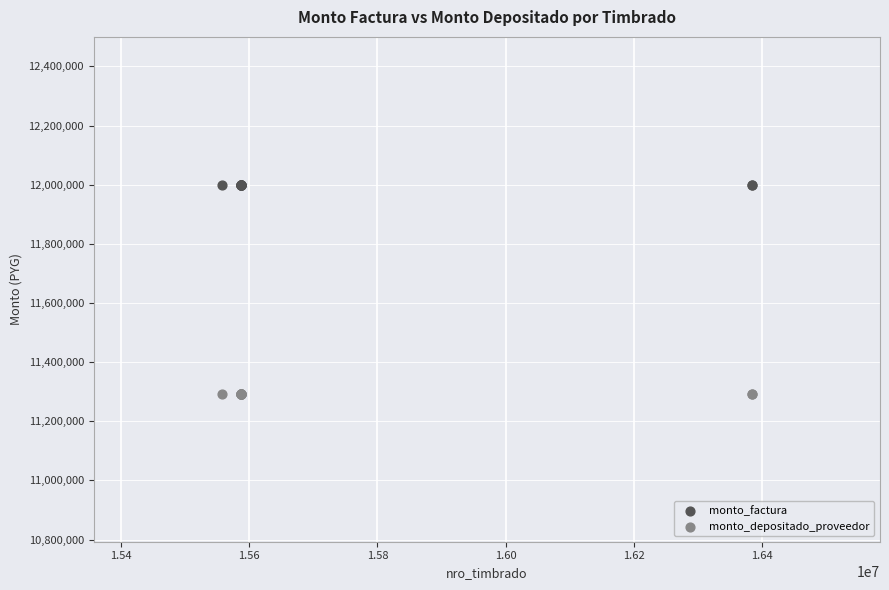

Which series contains the lowest Y value?

monto_depositado_proveedor